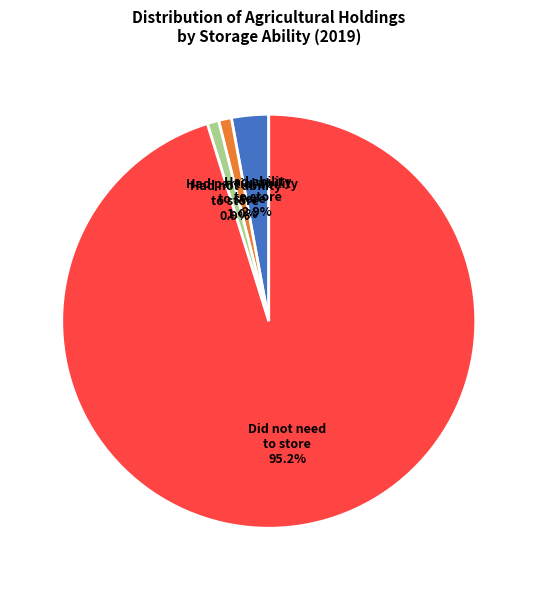

Is there a majority slice in this chart?

Yes